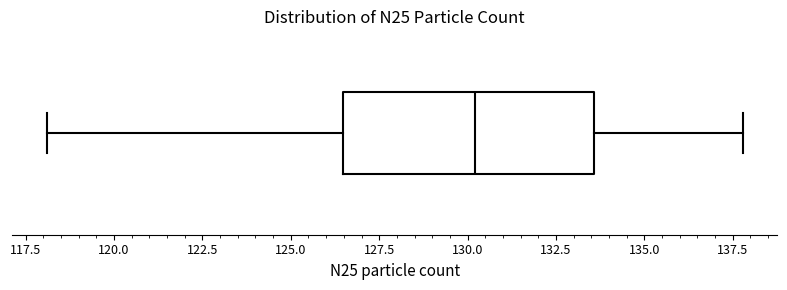

Transcribe this box plot: give where the median line is, the range the box spans, and where the two whiskers end, as read against the x-axis. The values are not printed on the chart, so give them approximately, as read against the axis.

median 130.0, box 126.5 to 133.5, whiskers 118.0 to 138.0